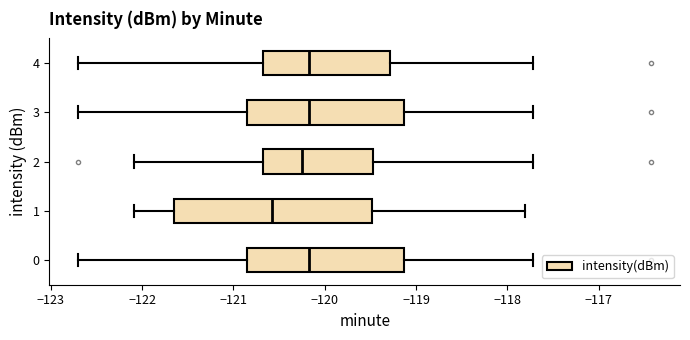

Reading bottom to top, transcribe this box plot: for each box, give where its median line is, the range the box spans, and where its two whiskers end, as read against the x-axis. The values are not printed on the chart, so give them approximately, as read against the axis.

0: median -120.2, box -120.9 to -119.1, whiskers -122.7 to -117.7
1: median -120.6, box -121.7 to -119.5, whiskers -122.1 to -117.8
2: median -120.2, box -120.7 to -119.5, whiskers -122.1 to -117.7
3: median -120.2, box -120.9 to -119.1, whiskers -122.7 to -117.7
4: median -120.2, box -120.7 to -119.3, whiskers -122.7 to -117.7